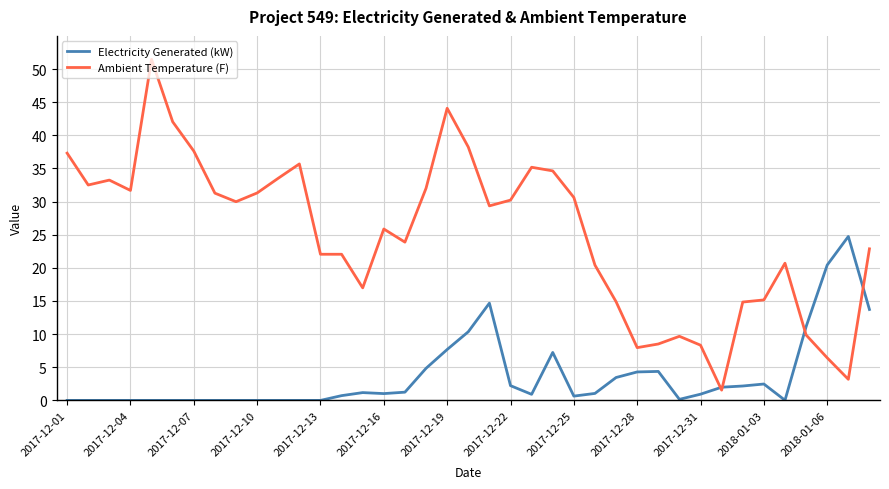

Which series has the widest spread of values?

Ambient Temperature (F)